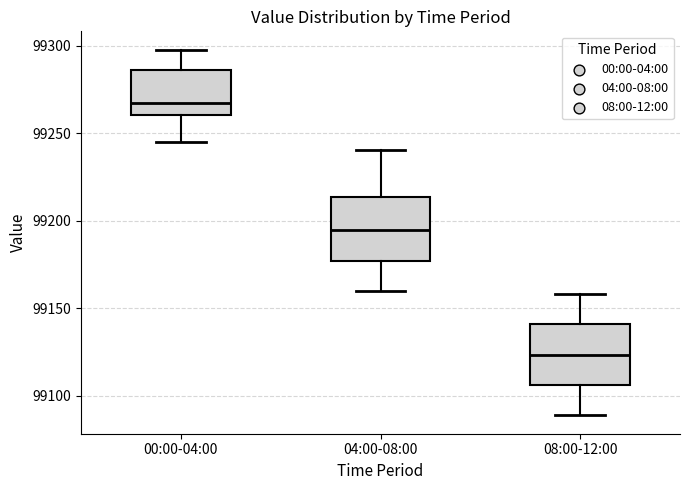

Where does the median line of the box for 08:00-12:00 sit on the y-axis? The values are not printed on the chart, so give them approximately, as read against the axis.

99125